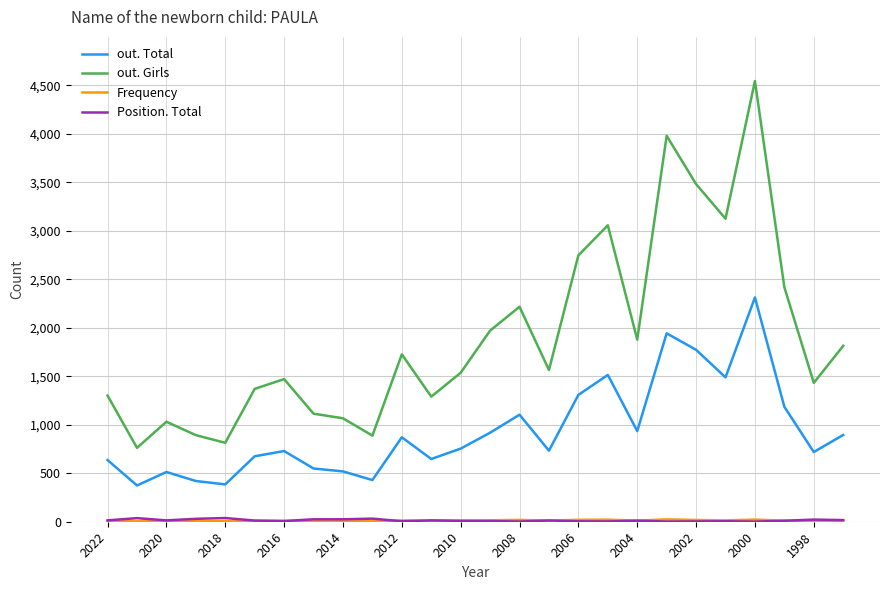

Which series has the largest range (max minus min)?

out. Girls